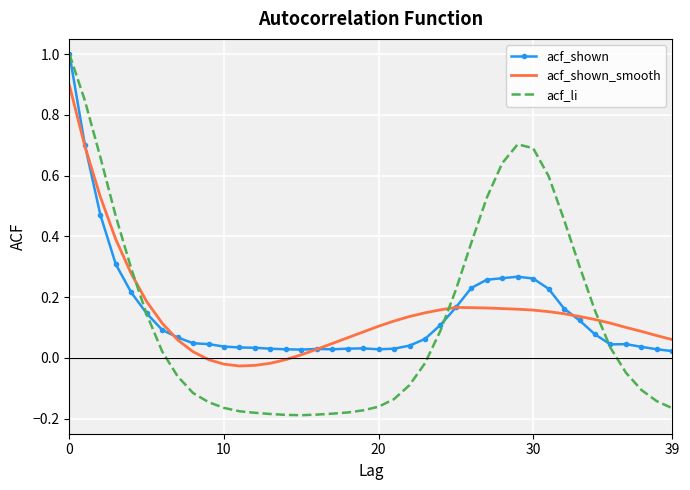

Count the number of data series in this chart.

3